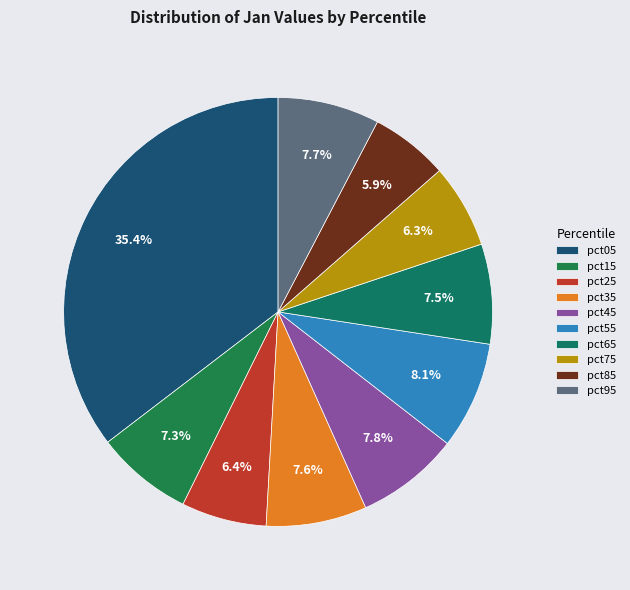

Combined, do pct25 and pct65 account for over 50%?

No